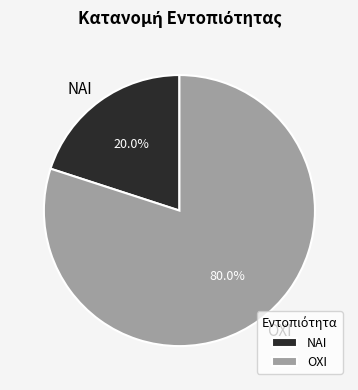

To the nearest percent, what is the combined percentage of ΝΑΙ and ΟΧΙ?

100%